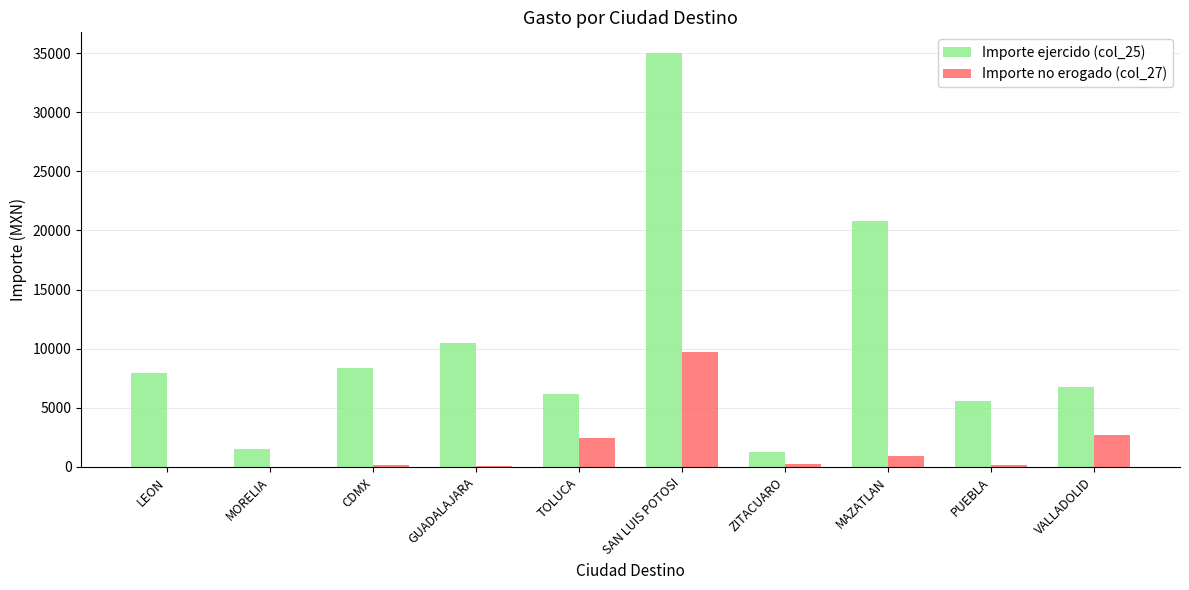

Is the value of Importe ejercido (col_25) at CDMX greater than the value of Importe no erogado (col_27) at MORELIA?

Yes